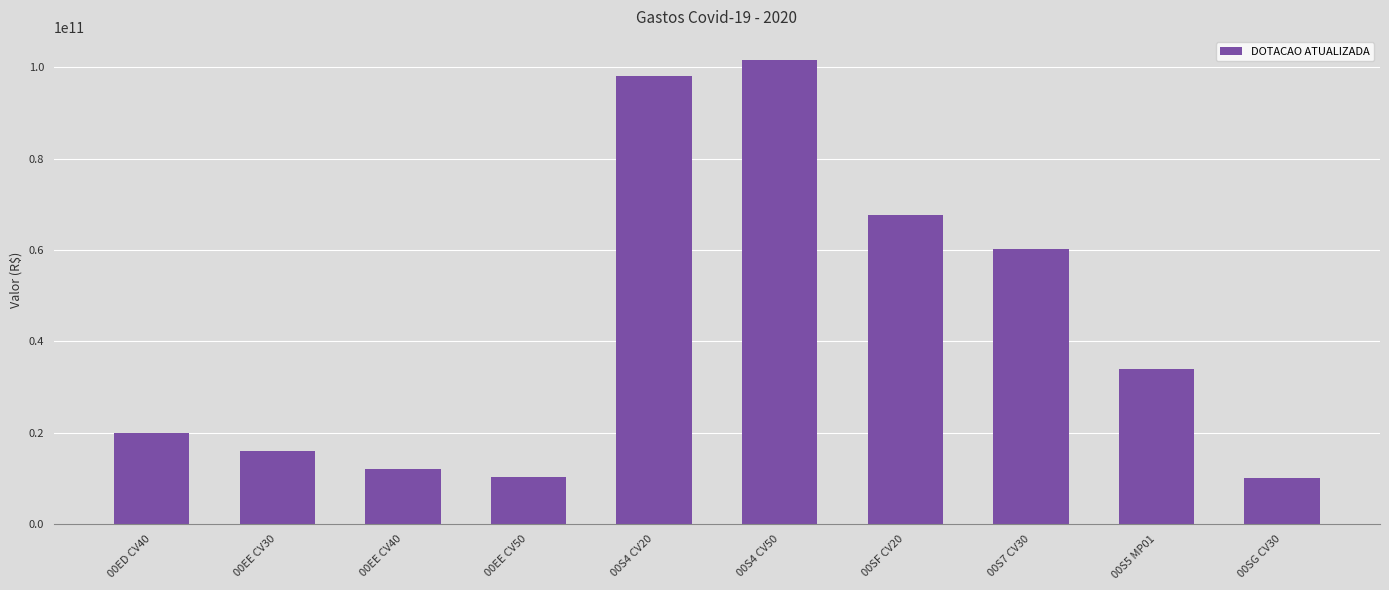

Count the number of categories in the chart.

10